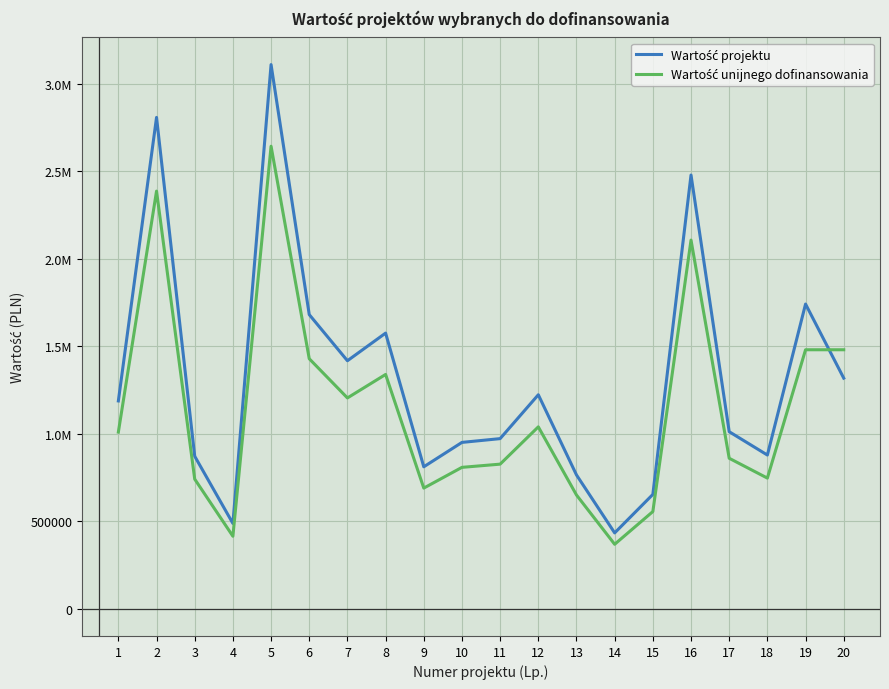

What is the difference between the second highest and minimum values in the Wartość unijnego dofinansowania series?

2017135.0